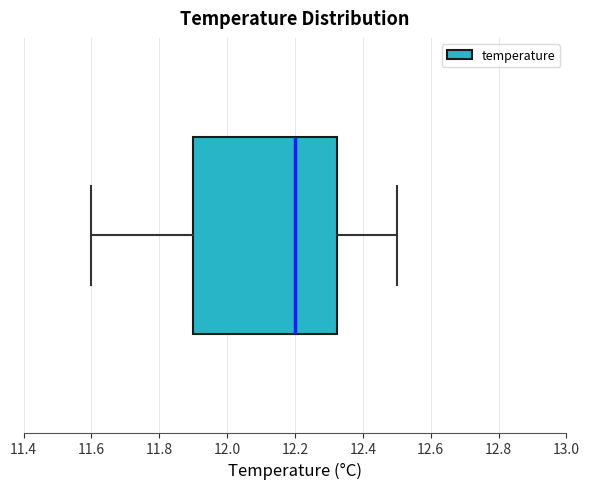

Transcribe this box plot: give where the median line is, the range the box spans, and where the two whiskers end, as read against the x-axis. The values are not printed on the chart, so give them approximately, as read against the axis.

median 12.20, box 11.90 to 12.32, whiskers 11.60 to 12.50